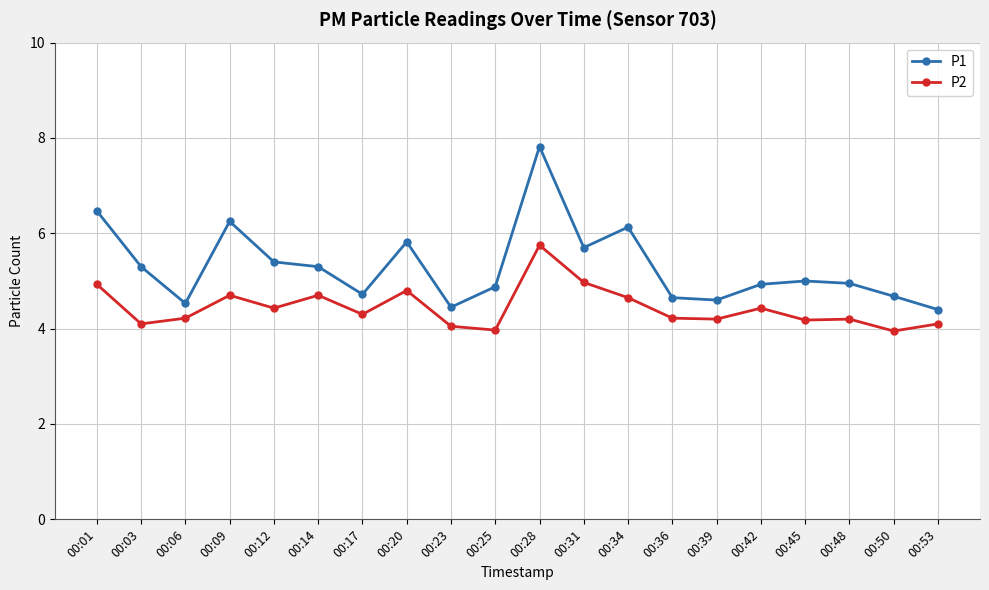

What is the average value of the P1 series?

5.3